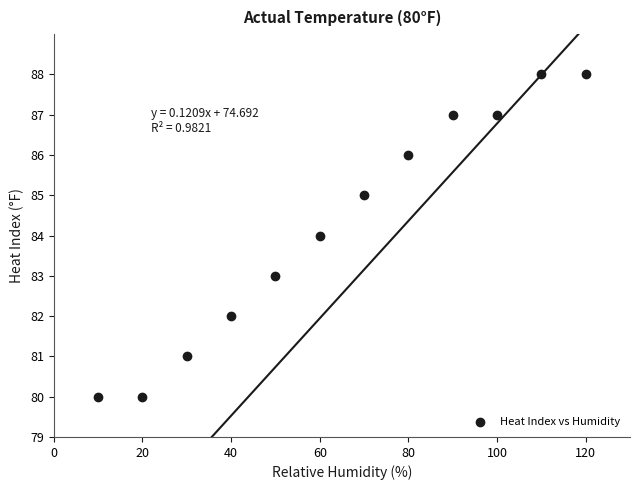

What is the average X value?

65